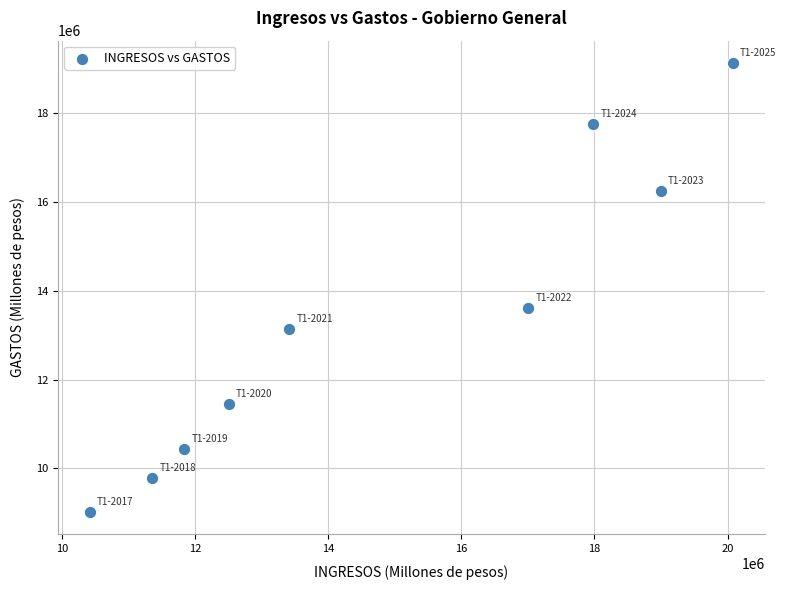

What Y value in the scatter plot is closest to 14075308?

13605797.8